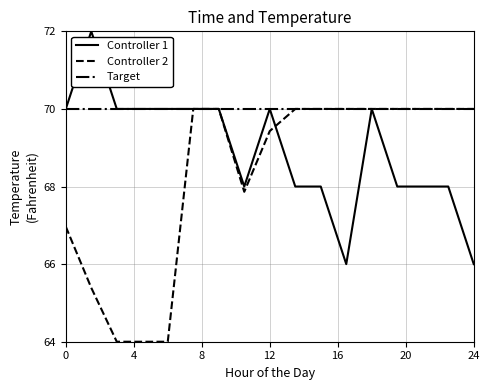

Which series ends up on top after the final intersection of Target and Controller 1?

Target